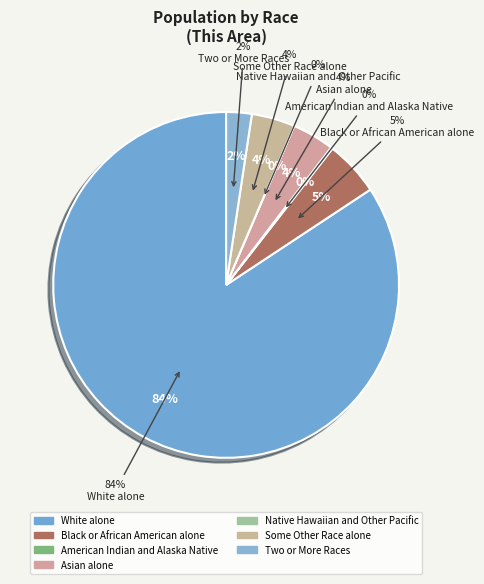

What is the majority slice?

White alone